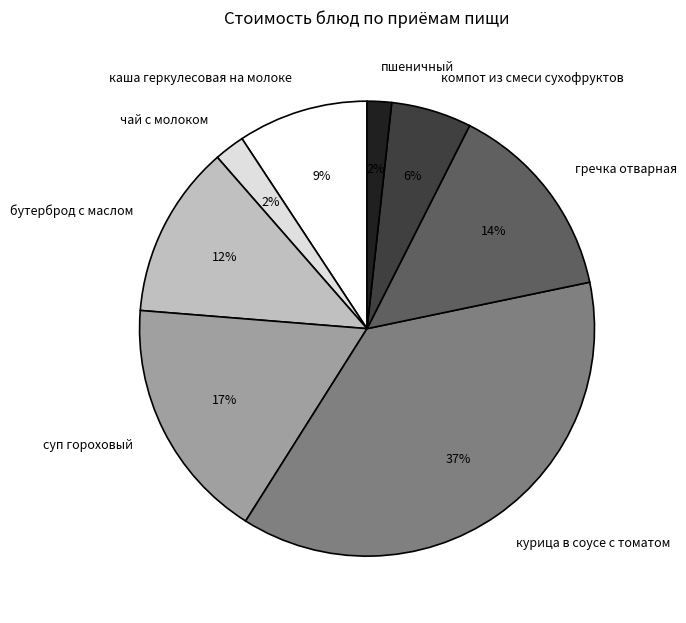

True or false: курица в соусе с томатом accounts for 24% of the total.

False